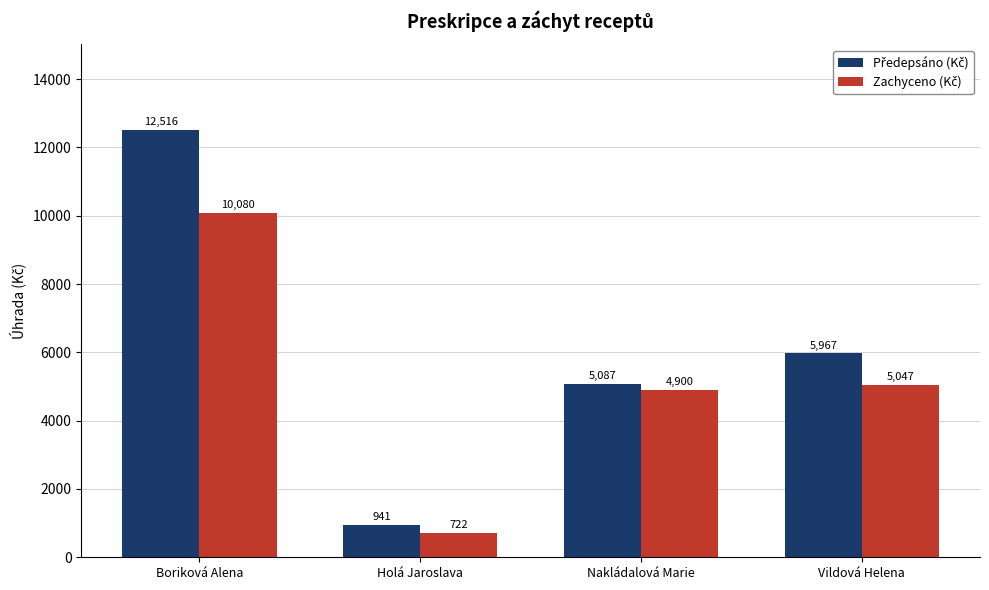

At how many categories does at least one series exceed 2825?

3